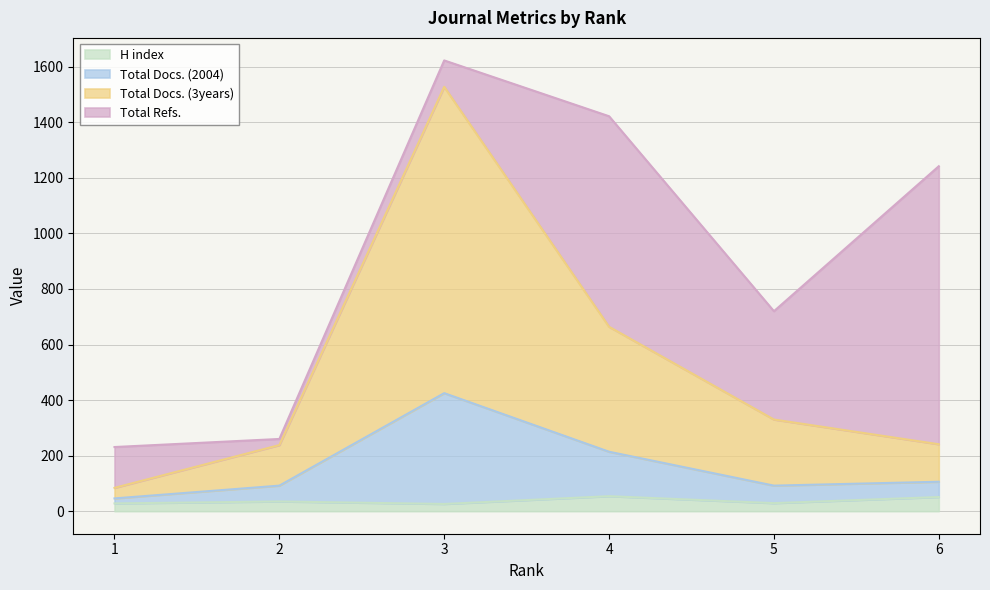

What is the value of the H index point at the 5th from the left?

29